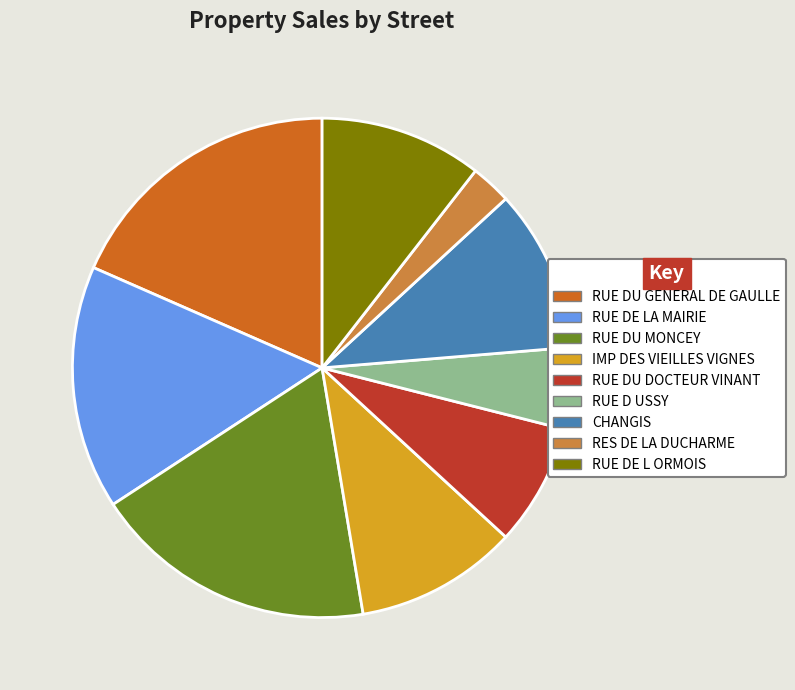

Which category has the smallest portion of the pie?

RES DE LA DUCHARME